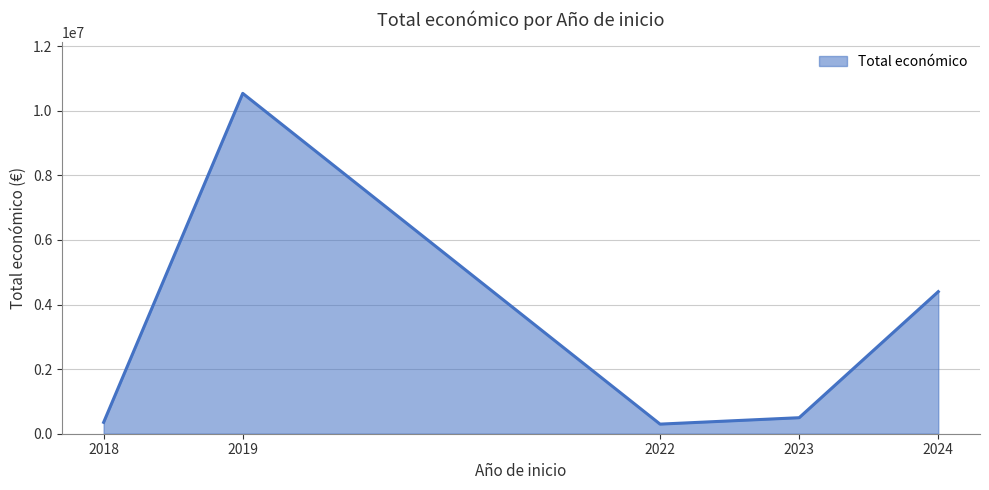

Is it true that the value at 2018 is 352871?

True